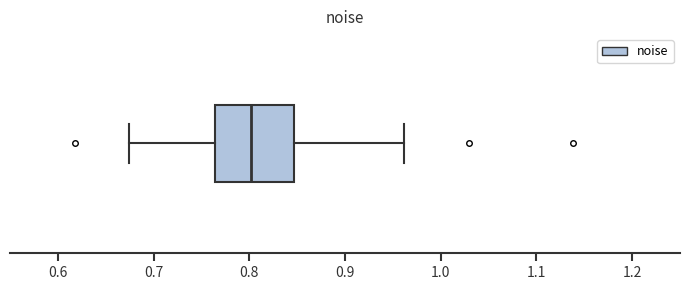

Transcribe this box plot: give where the median line is, the range the box spans, and where the two whiskers end, as read against the x-axis. The values are not printed on the chart, so give them approximately, as read against the axis.

median 0.80, box 0.76 to 0.85, whiskers 0.67 to 0.96